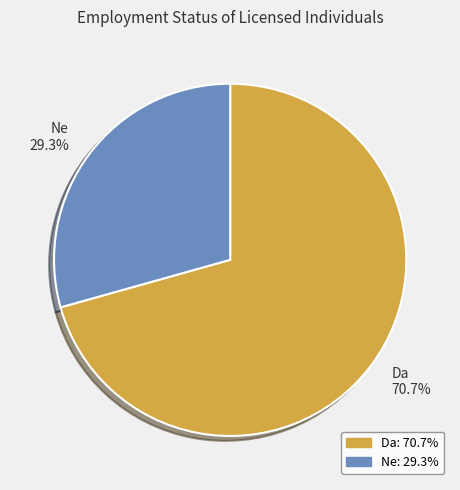

To the nearest percent, what is the combined percentage of Ne and Da?

100%